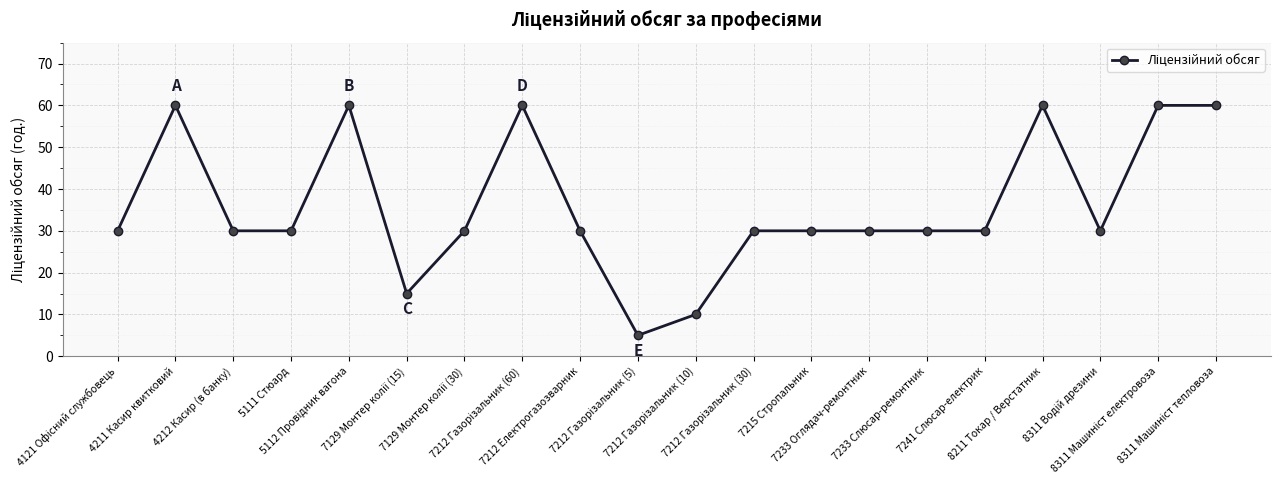

What is the difference between the maximum and minimum values?

55